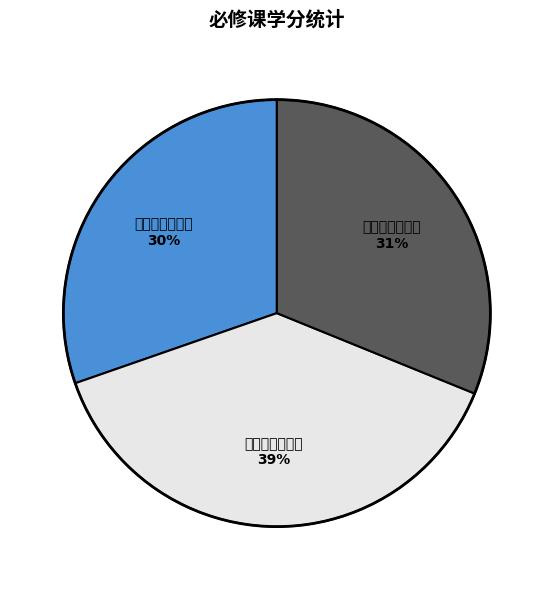

To the nearest percent, what is the average slice percentage?

33%